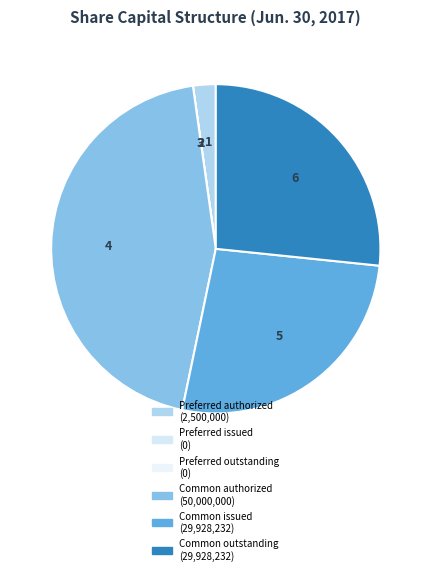

How many segments does this pie chart have?

6